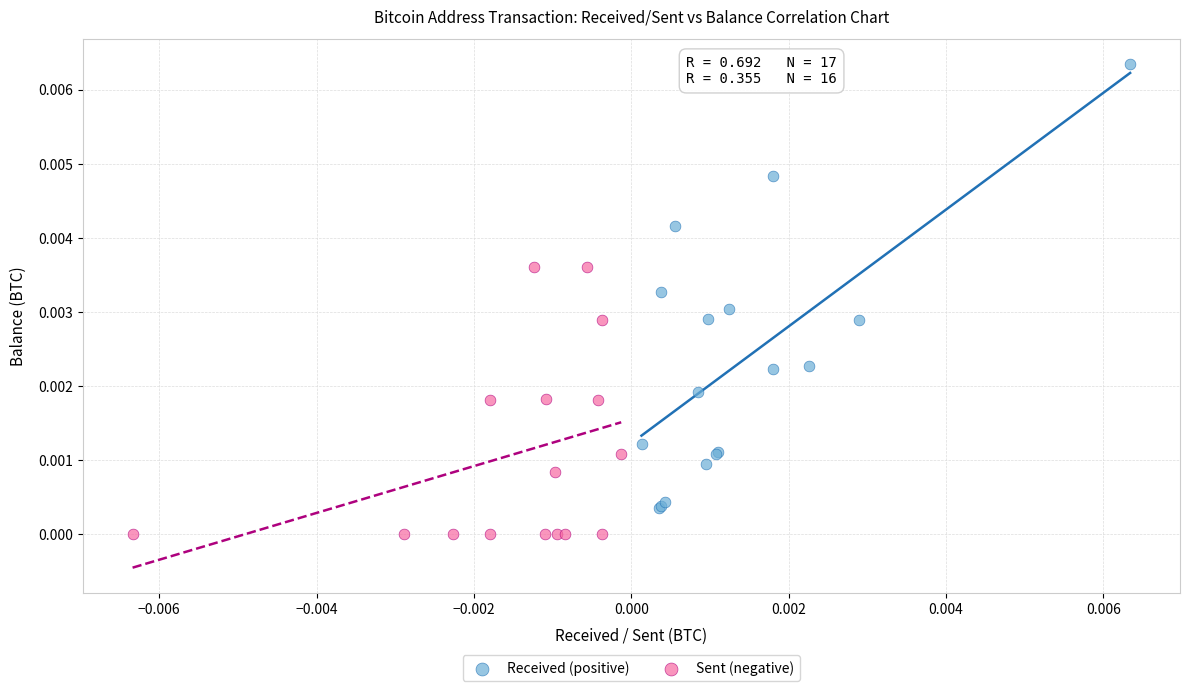

Which series contains the highest Y value?

Received (positive)